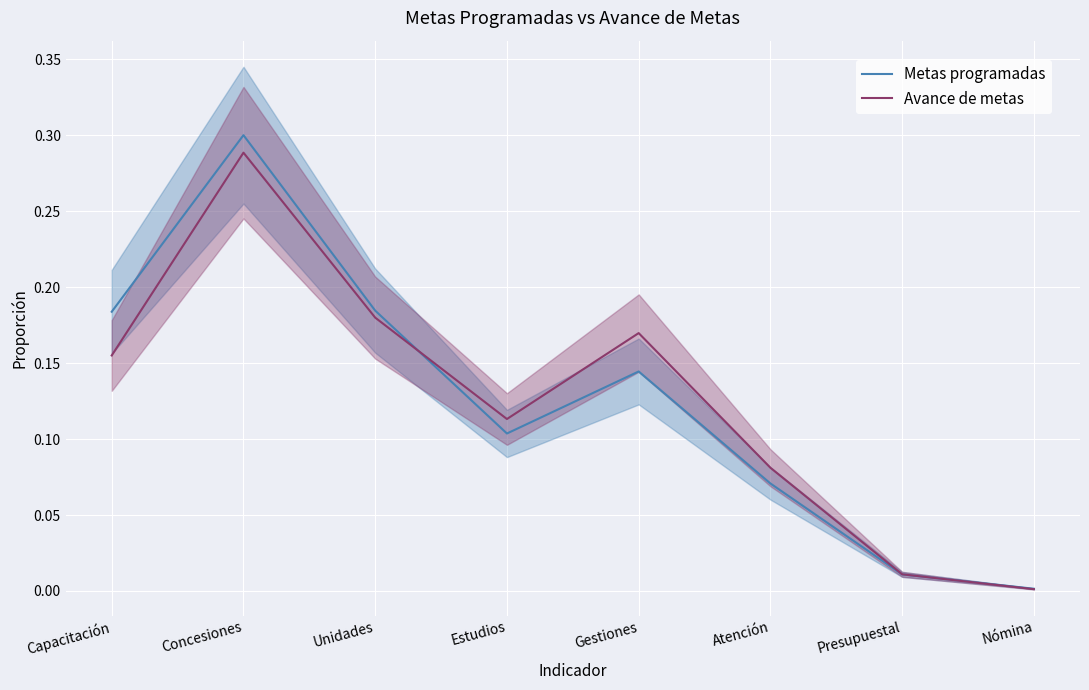

What is the value of the Avance de metas point at the 6th from the left?

0.1